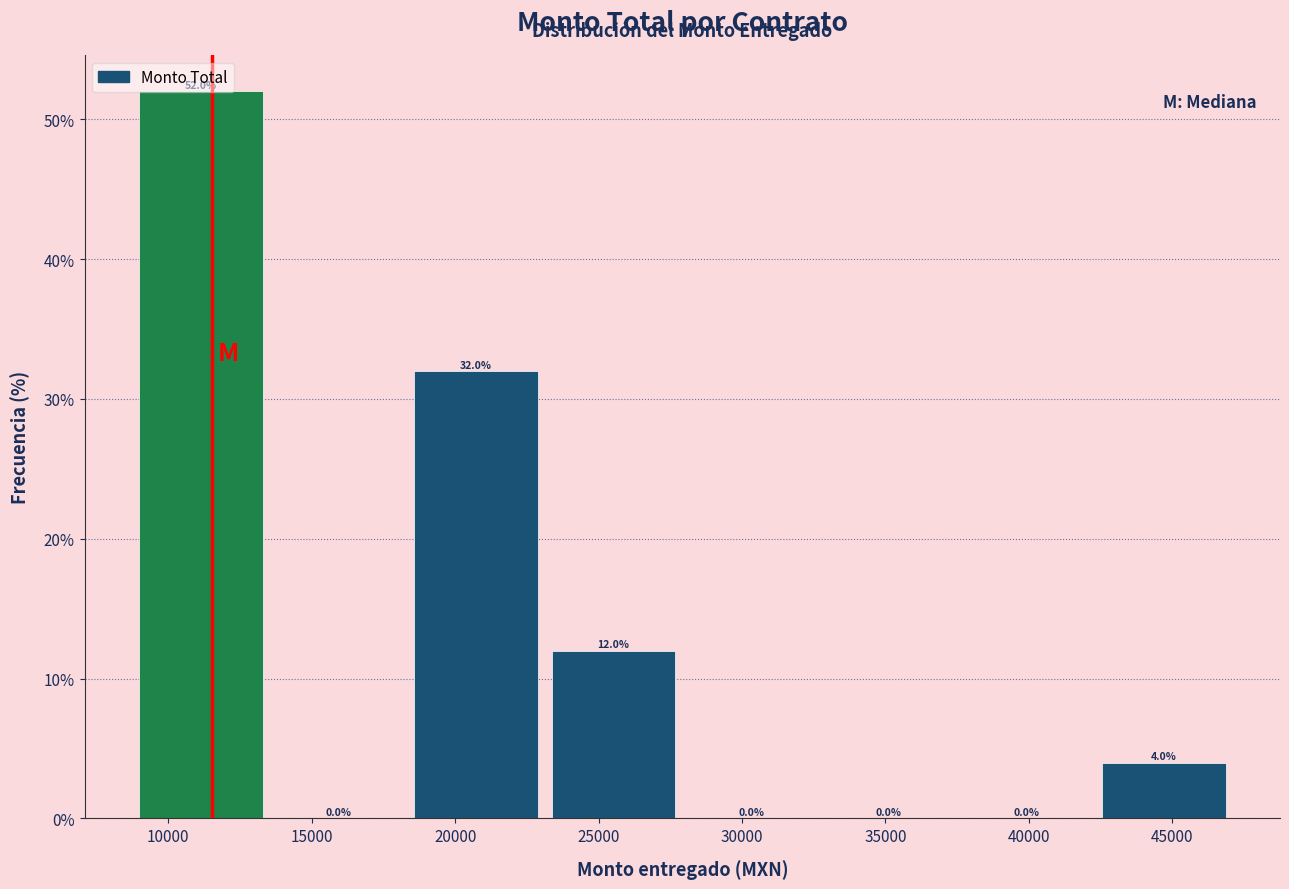

Reading left to right, list every bar in this chart as the range it spans on the x-axis followed by its height. The bar edges are not printed on the chart, so give them approximately, as read against the axis.

8500 to 13500: 52.0
13500 to 18500: 0.0
18500 to 23000: 32.0
23000 to 28000: 12.0
28000 to 32500: 0.0
32500 to 37500: 0.0
37500 to 42500: 0.0
42500 to 47000: 4.0